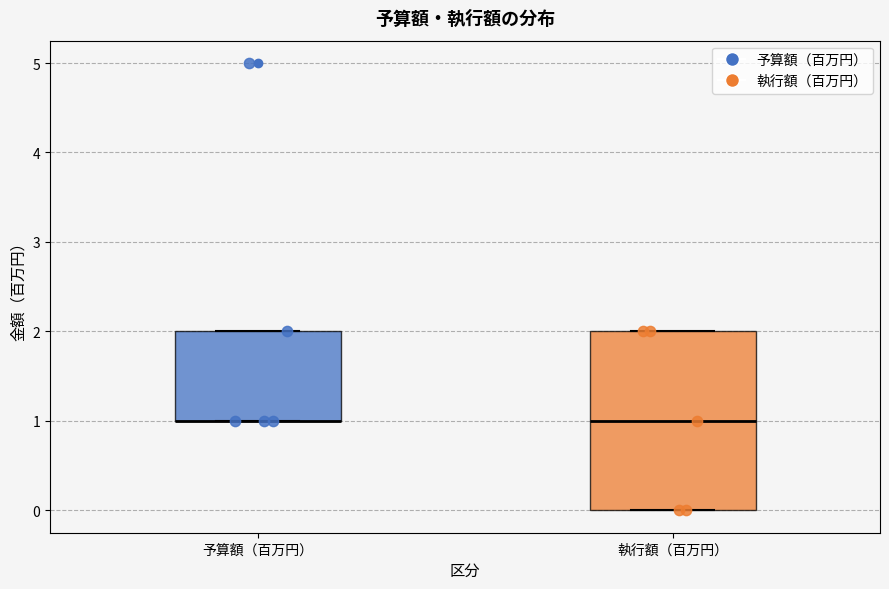

Reading left to right, transcribe this box plot: for each box, give where its median line is, the range the box spans, and where its two whiskers end, as read against the y-axis. The values are not printed on the chart, so give them approximately, as read against the axis.

予算額（百万円）: median 1 (drawn on the box's lower edge), box 1 to 2, whiskers 1 to 2
執行額（百万円）: median 1, box 0 to 2, whiskers 0 to 2